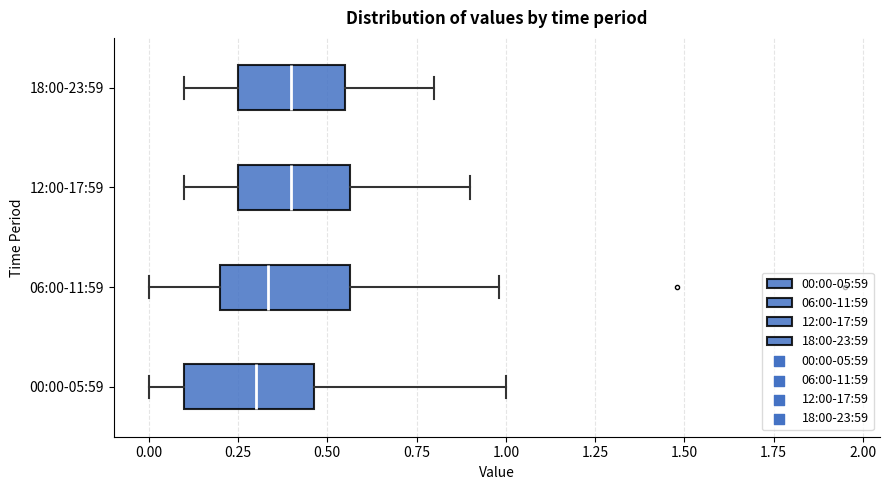

Reading bottom to top, transcribe this box plot: for each box, give where its median line is, the range the box spans, and where its two whiskers end, as read against the x-axis. The values are not printed on the chart, so give them approximately, as read against the axis.

00:00-05:59: median 0.30, box 0.10 to 0.45, whiskers 0.00 to 1.00
06:00-11:59: median 0.35, box 0.20 to 0.55, whiskers 0.00 to 1.00
12:00-17:59: median 0.40, box 0.25 to 0.55, whiskers 0.10 to 0.90
18:00-23:59: median 0.40, box 0.25 to 0.55, whiskers 0.10 to 0.80